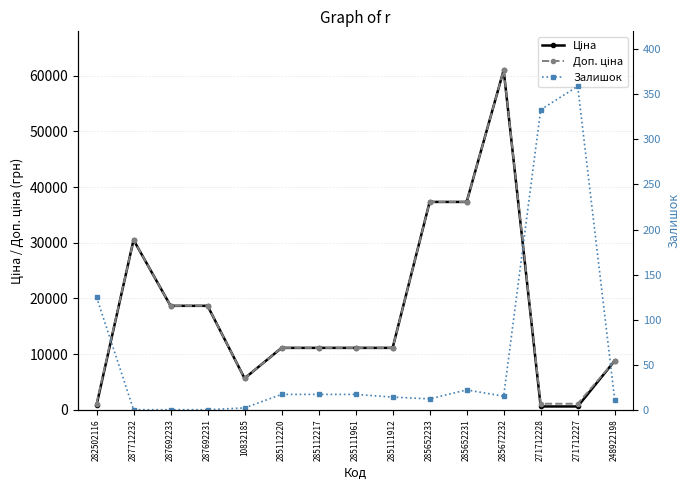

At which label does Доп. ціна first exceed 11113?

287712232